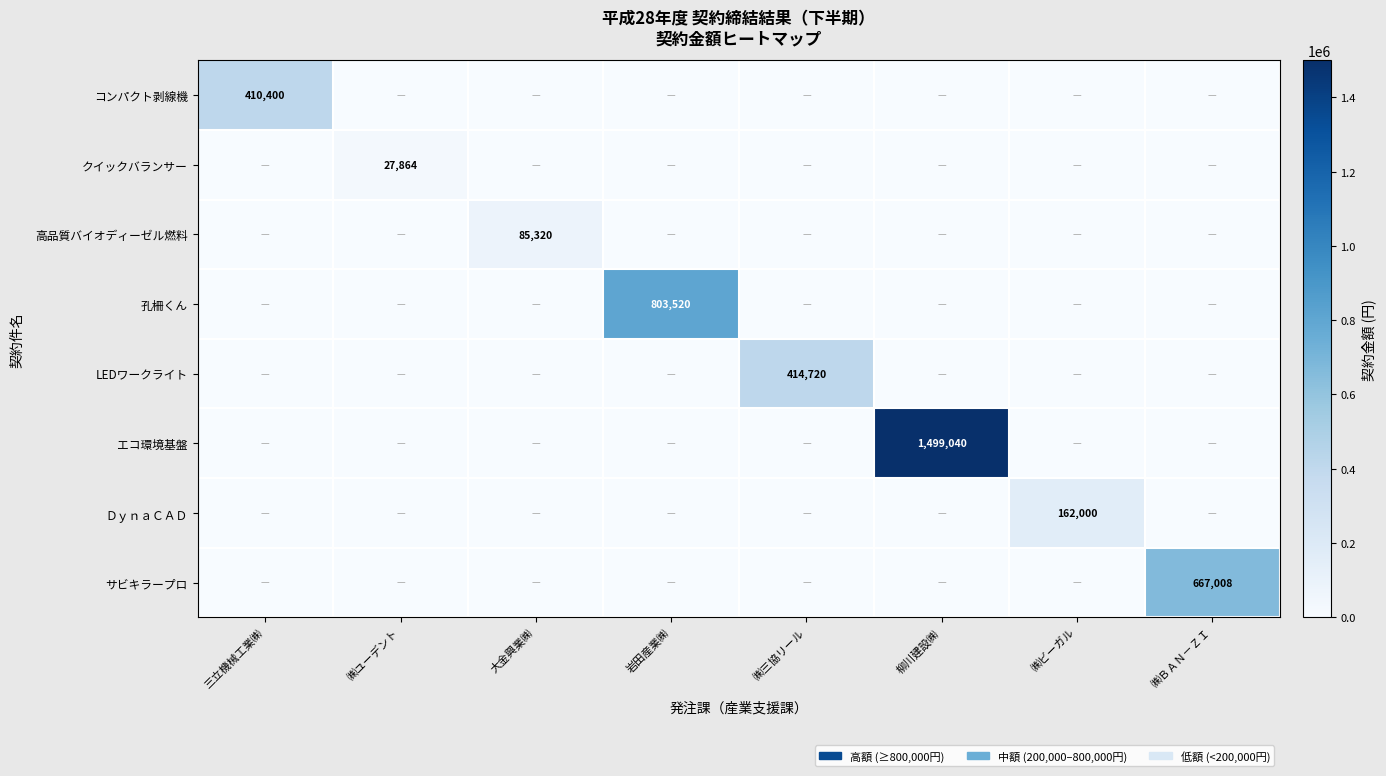

Between 三立機械工業㈱ and ㈱ビーガル, which is larger?

三立機械工業㈱